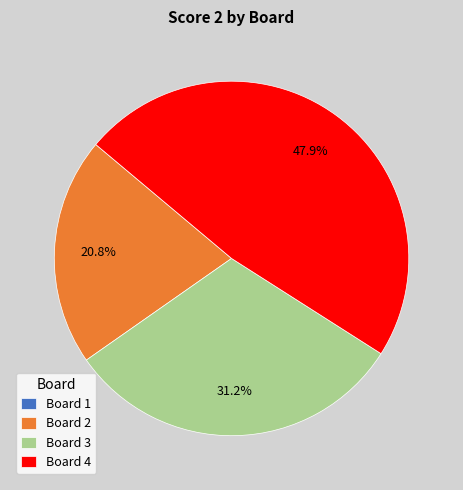

To the nearest percent, what is the difference between the largest and smallest slice percentages?

48%